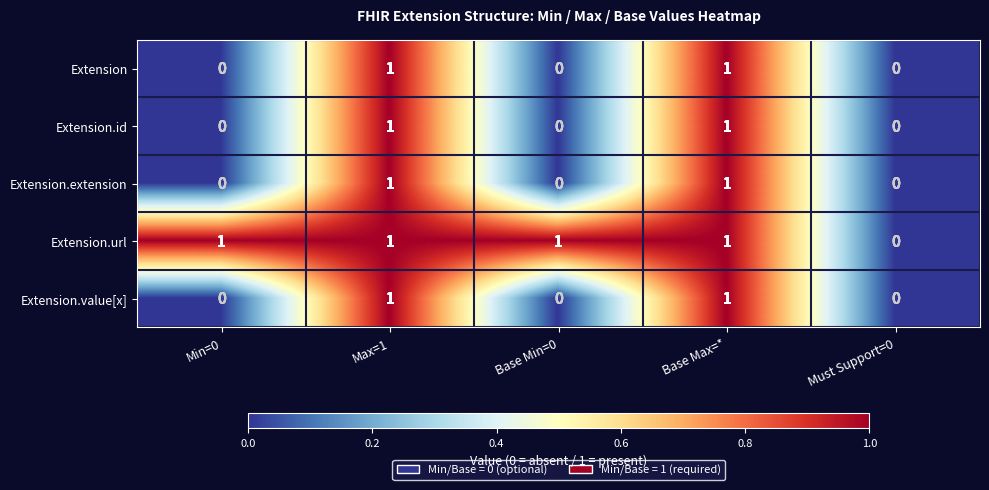

Is the value of Extension.extension at Must Support=0 greater than the value of Extension.url at Max=1?

No